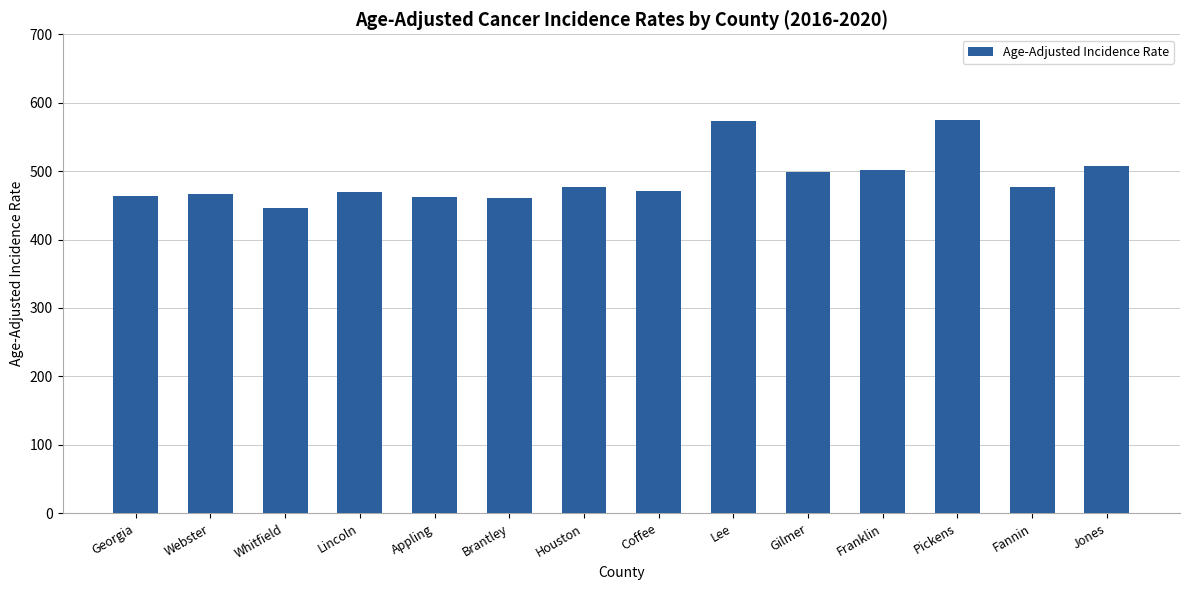

What is the ratio of the value at Fannin to the value at Franklin?

0.9